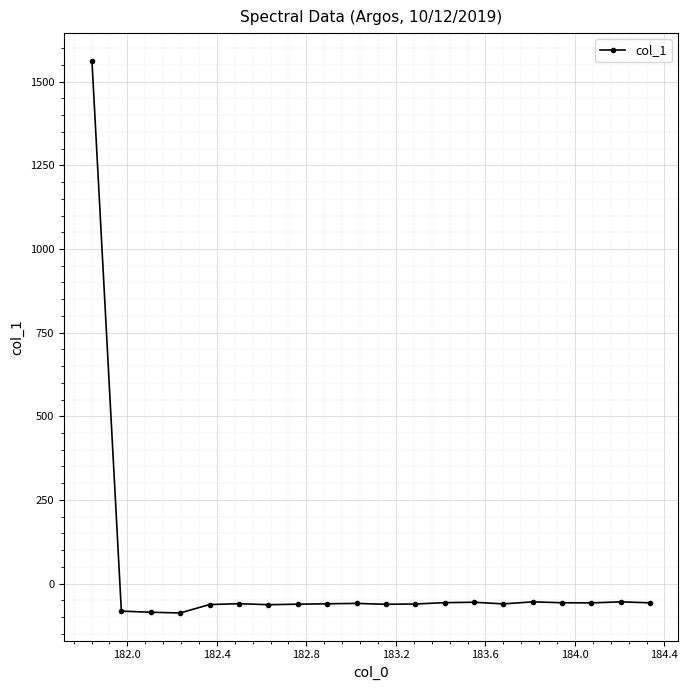

What is the maximum value shown in the chart?

1562.7